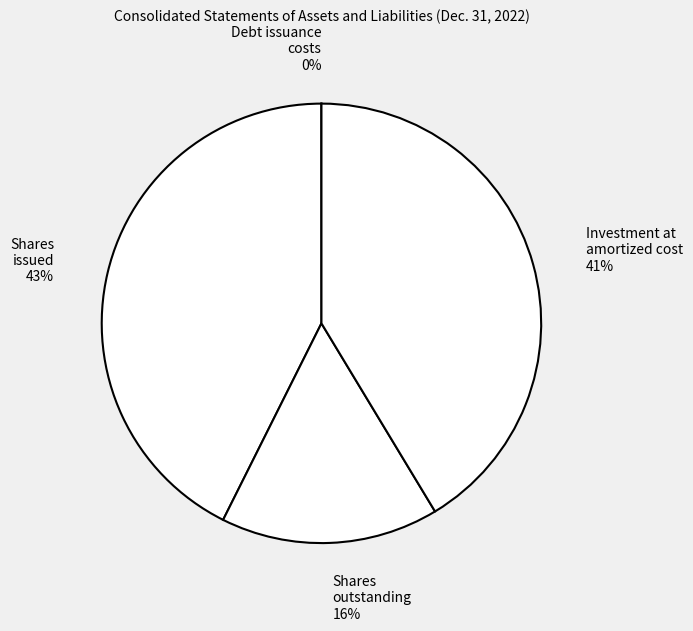

Rank the categories by value from lowest to highest.

Debt issuance costs, Common stock shares outstanding, Investment owned at amortized cost, Common stock shares issued